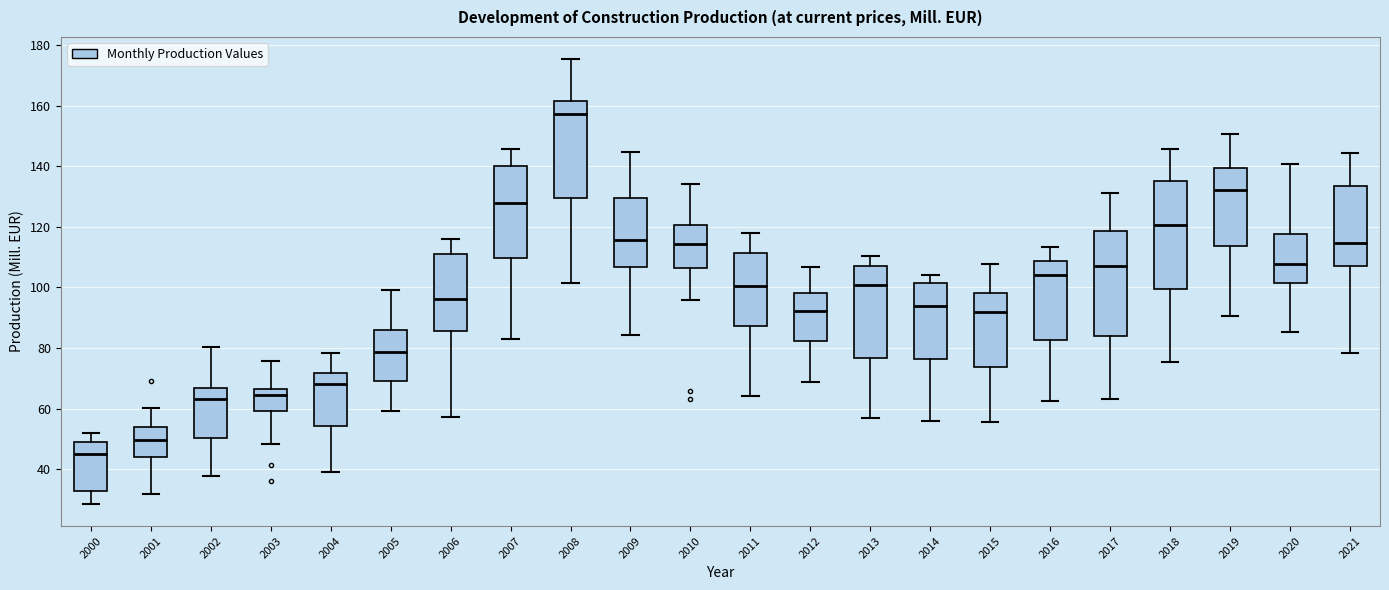

Where does the lower whisker of the box at x = 2019 end on the y-axis? The values are not printed on the chart, so give them approximately, as read against the axis.

90